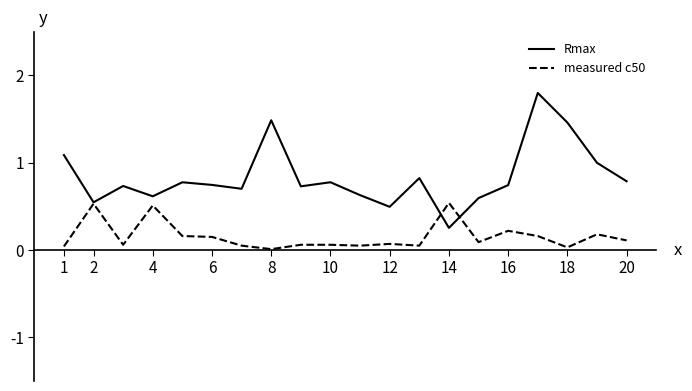

At how many categories does at least one series exceed 0?

20